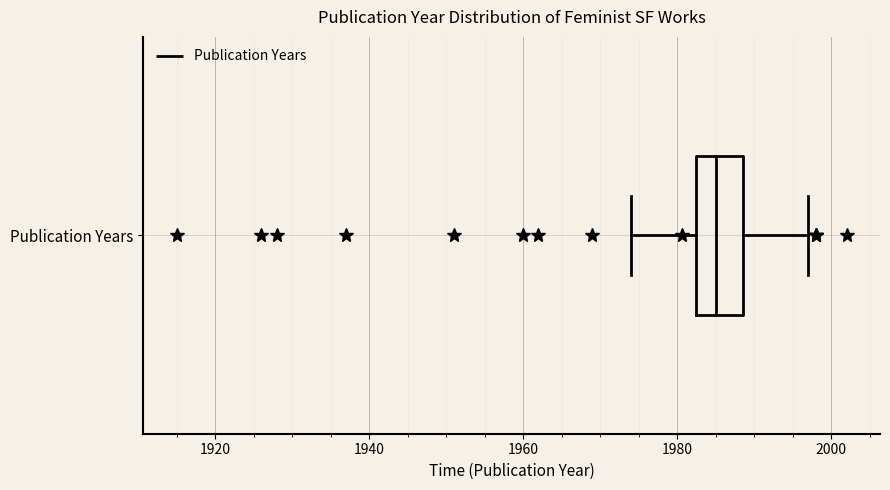

Transcribe this box plot: give where the median line is, the range the box spans, and where the two whiskers end, as read against the x-axis. The values are not printed on the chart, so give them approximately, as read against the axis.

median 1986, box 1982 to 1988, whiskers 1974 to 1998